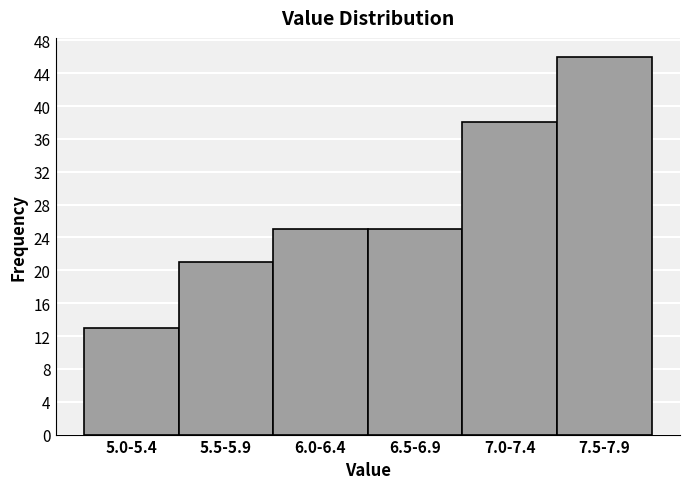

Reading left to right, extract all data points from this chart.

13	21	25	25	38	46